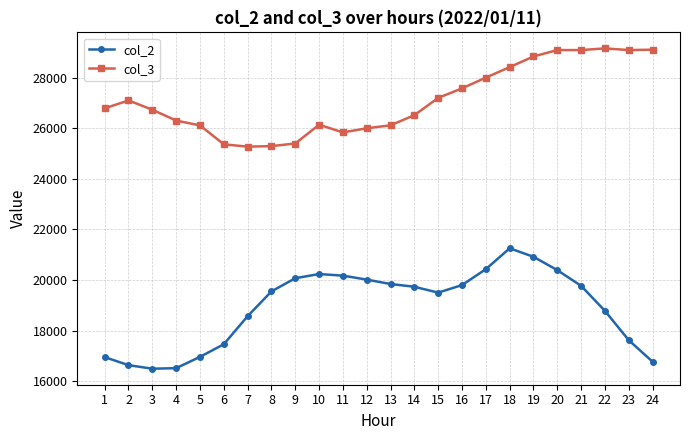

List the series in order of their peak value, highest first.

col_3, col_2